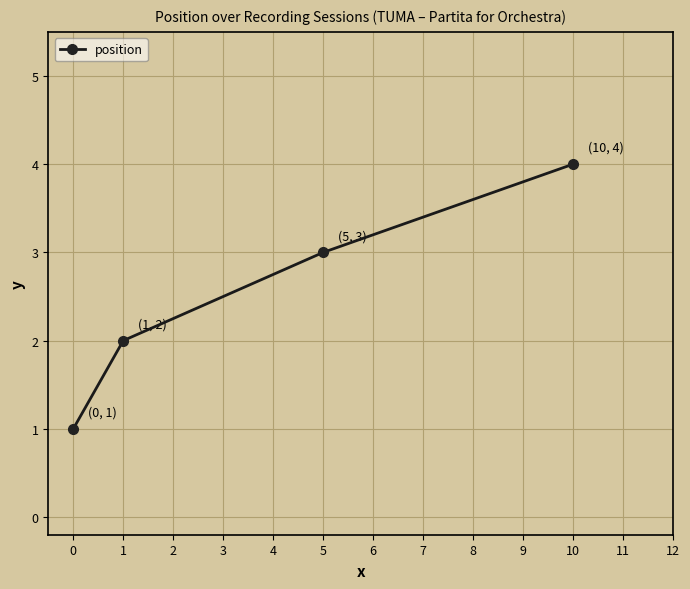

List the labels in order of value, largest first.

10, 5, 1, 0